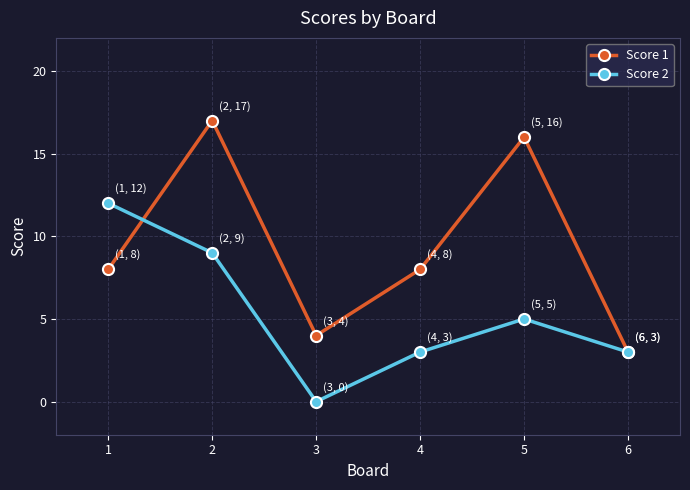

Is it true that Score 1 equals 7 at 5?

False